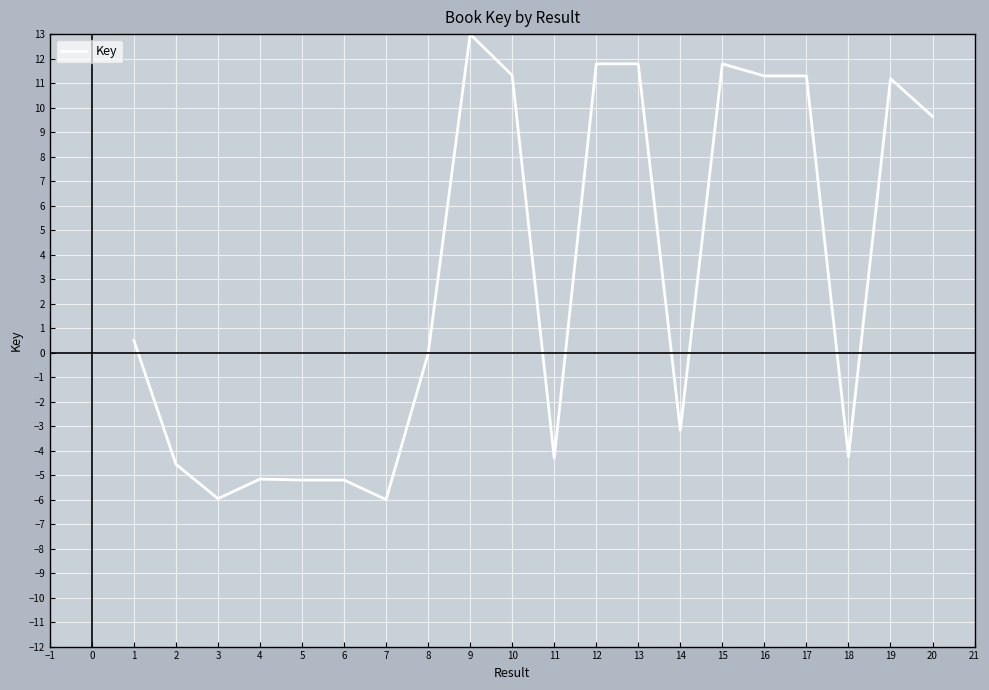

What is the minimum value shown in the chart?

-6.0